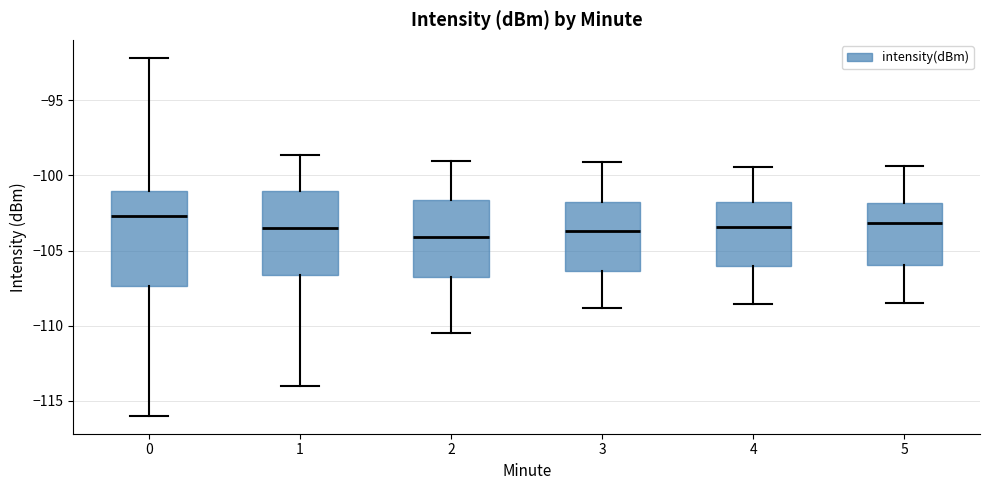

Reading left to right, read every box against the y-axis: the position of its median line, the range the box covers, and the ends of its whiskers. The values are not printed on the chart, so give them approximately, as read against the axis.

0: median -102.5, box -107.5 to -101.0, whiskers -116.0 to -92.0
1: median -103.5, box -106.5 to -101.0, whiskers -114.0 to -98.5
2: median -104.0, box -107.0 to -101.5, whiskers -110.5 to -99.0
3: median -103.5, box -106.5 to -102.0, whiskers -109.0 to -99.0
4: median -103.5, box -106.0 to -102.0, whiskers -108.5 to -99.5
5: median -103.0, box -106.0 to -102.0, whiskers -108.5 to -99.5